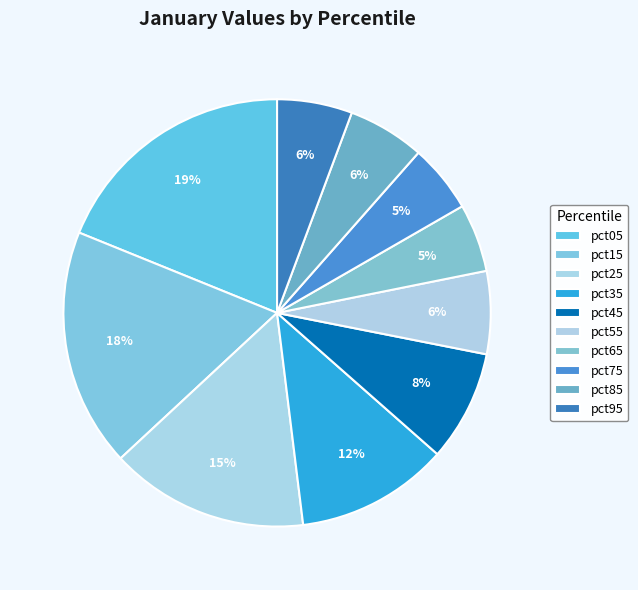

What is the ratio of the value at pct35 to the value at pct95?

2.0